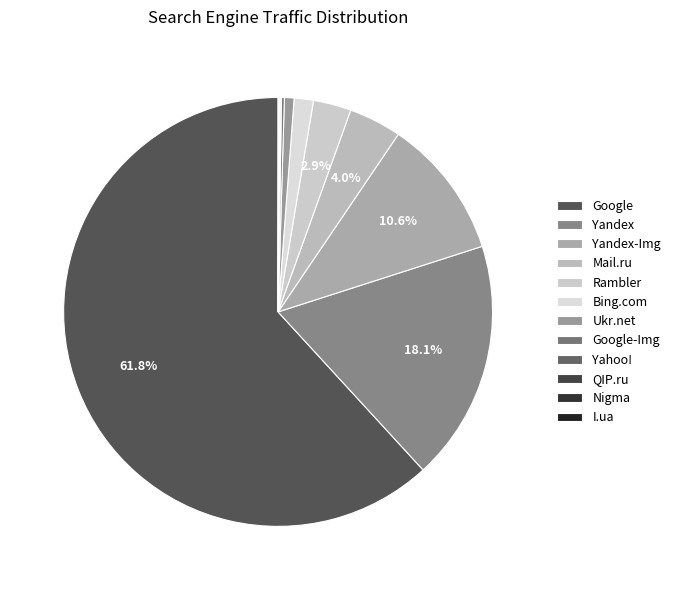

Which slice represents more than half of the pie?

Google